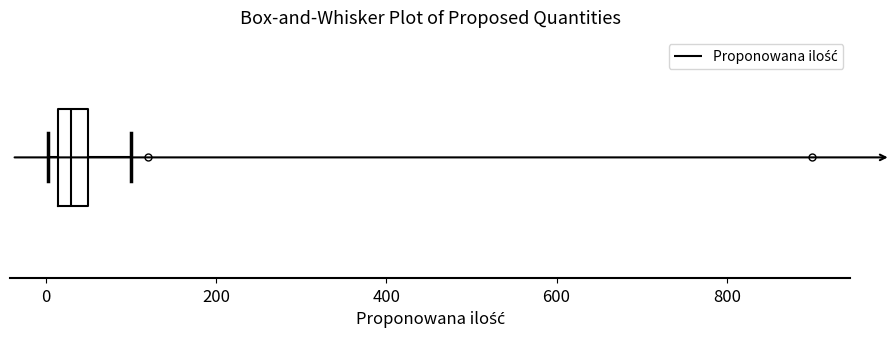

Transcribe this box plot: give where the median line is, the range the box spans, and where the two whiskers end, as read against the x-axis. The values are not printed on the chart, so give them approximately, as read against the axis.

median 40, box 20 to 60, whiskers 0 to 100